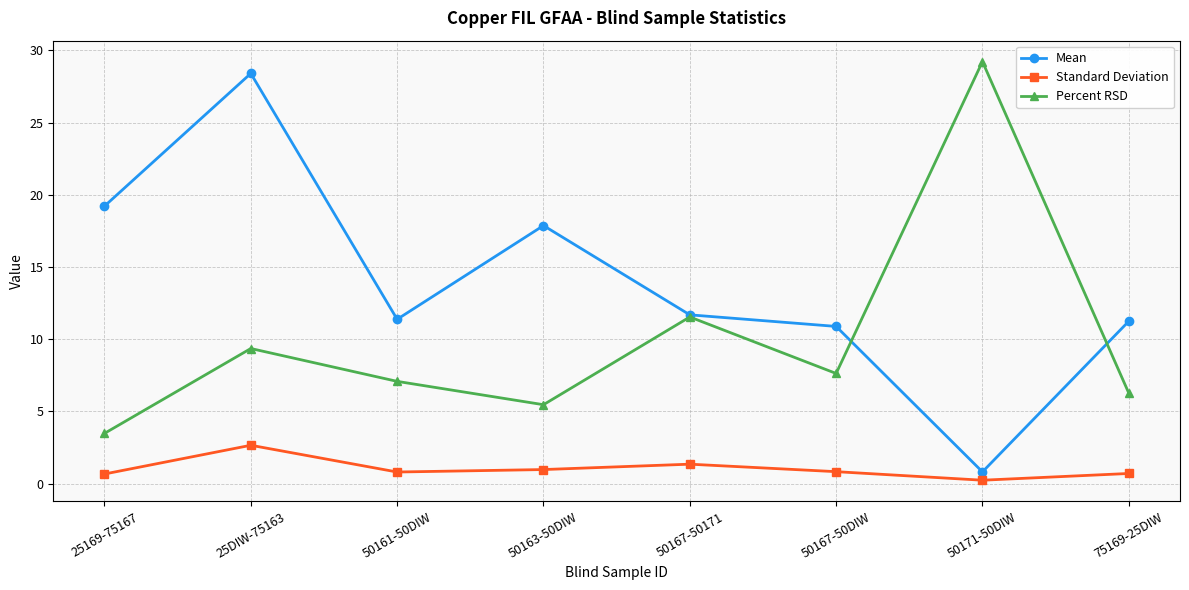

Which label corresponds to the largest value in the chart?

50171-50DIW